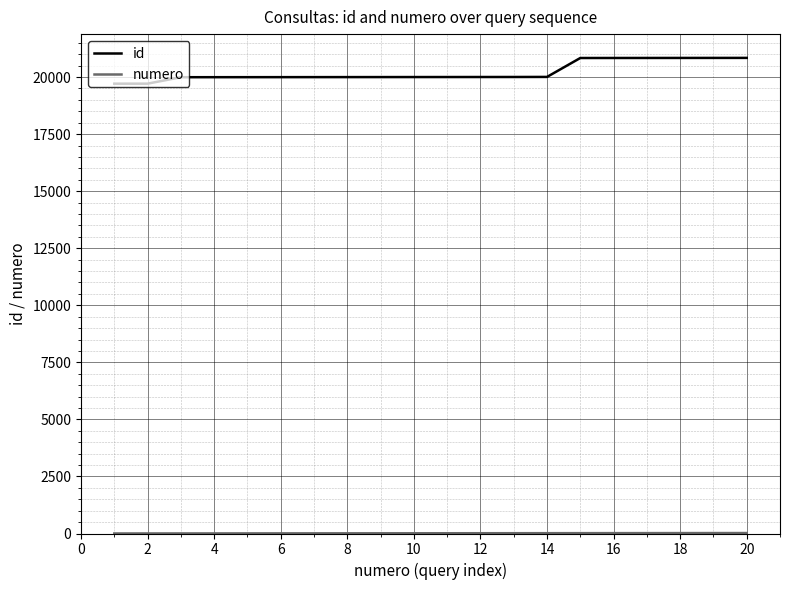

Which series has the largest range (max minus min)?

id